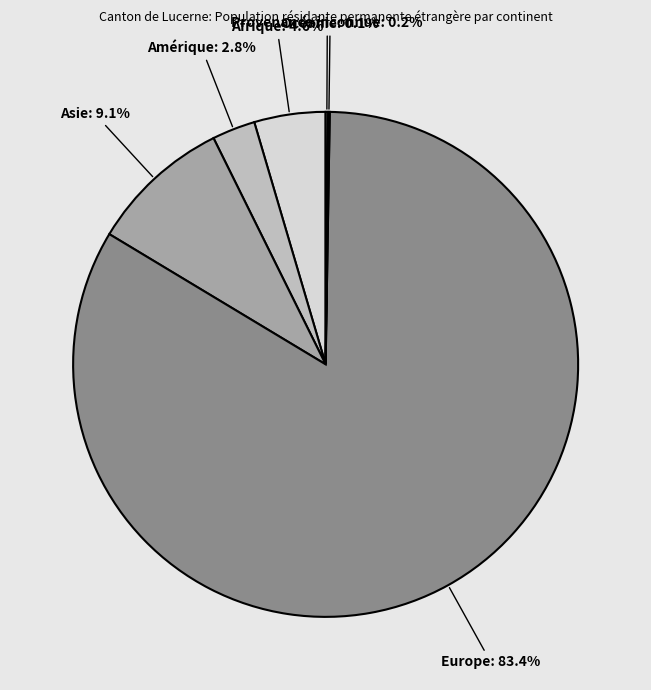

Does any single category account for the majority?

Yes